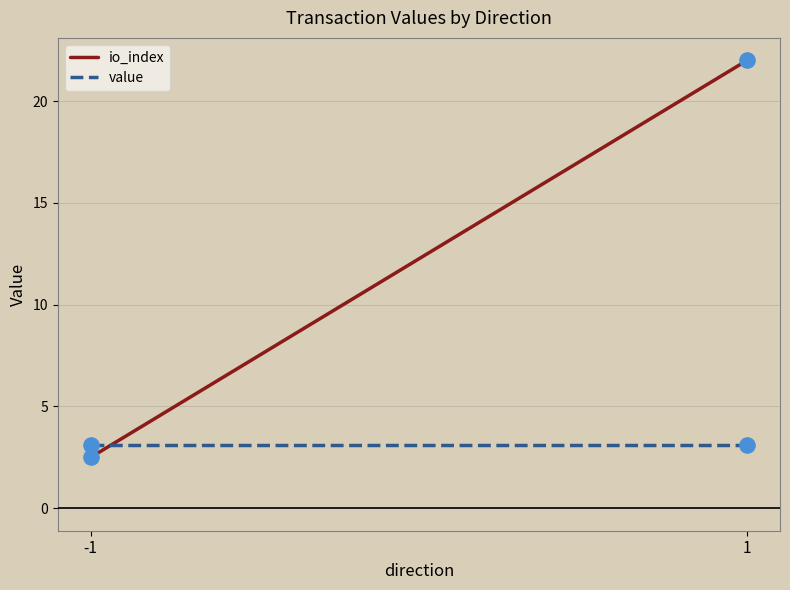

Is the value of value at -1 greater than the value of io_index at 1?

No